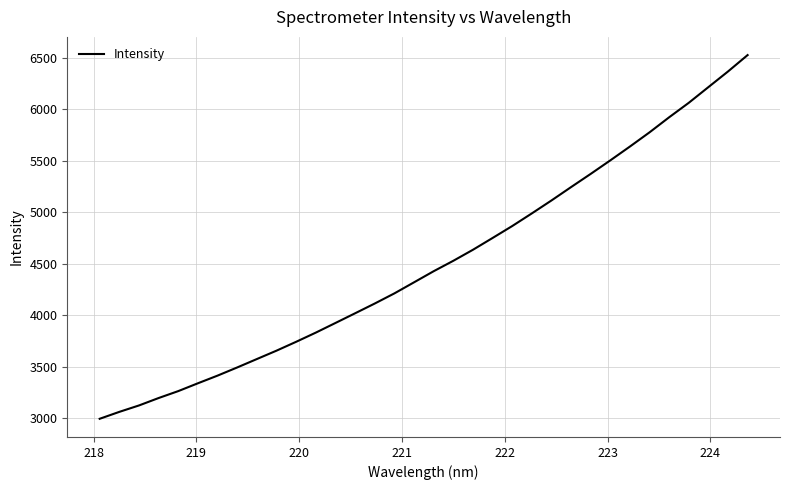

How many lines are shown in the chart?

1